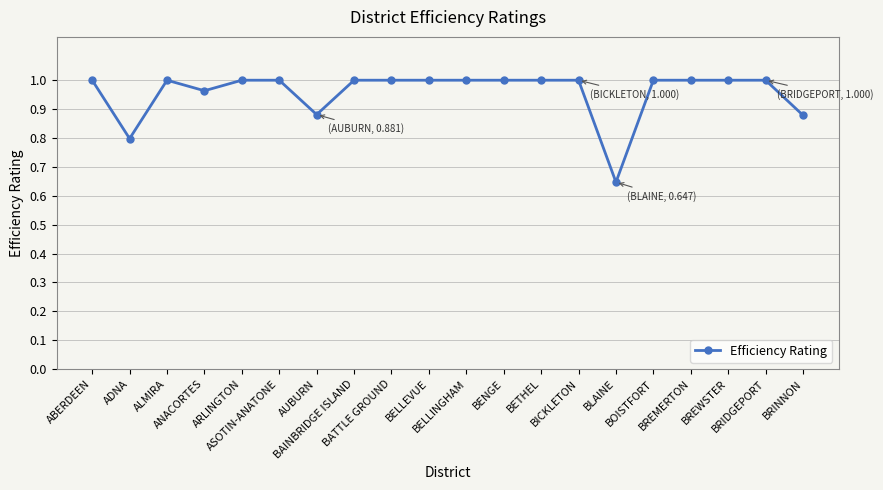

Which label corresponds to the smallest value in the chart?

BLAINE